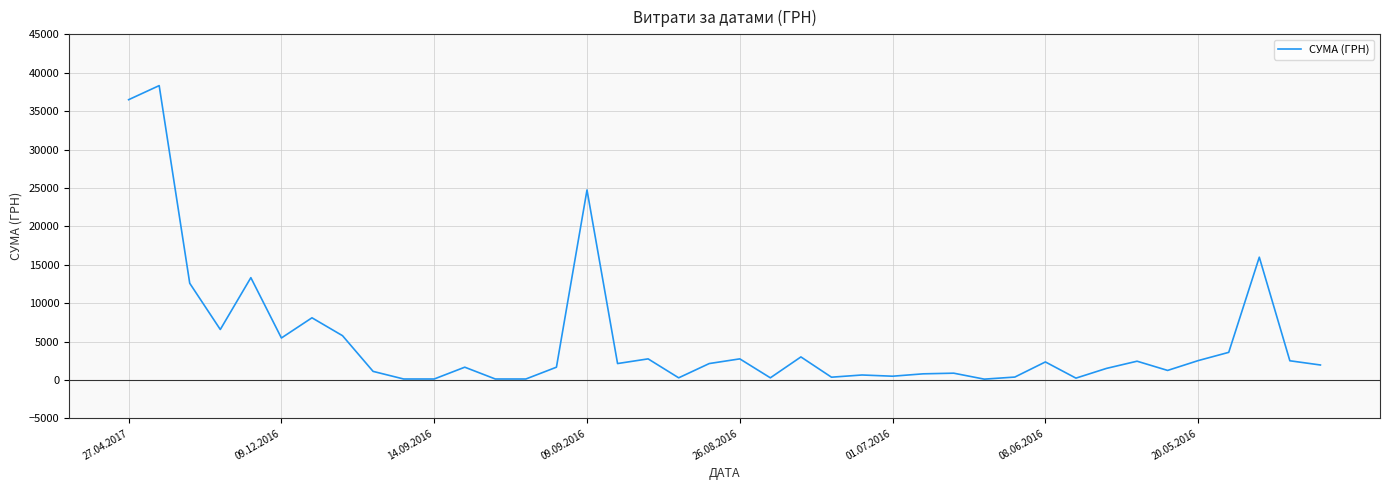

Does the chart display data point markers on the line(s)?

No